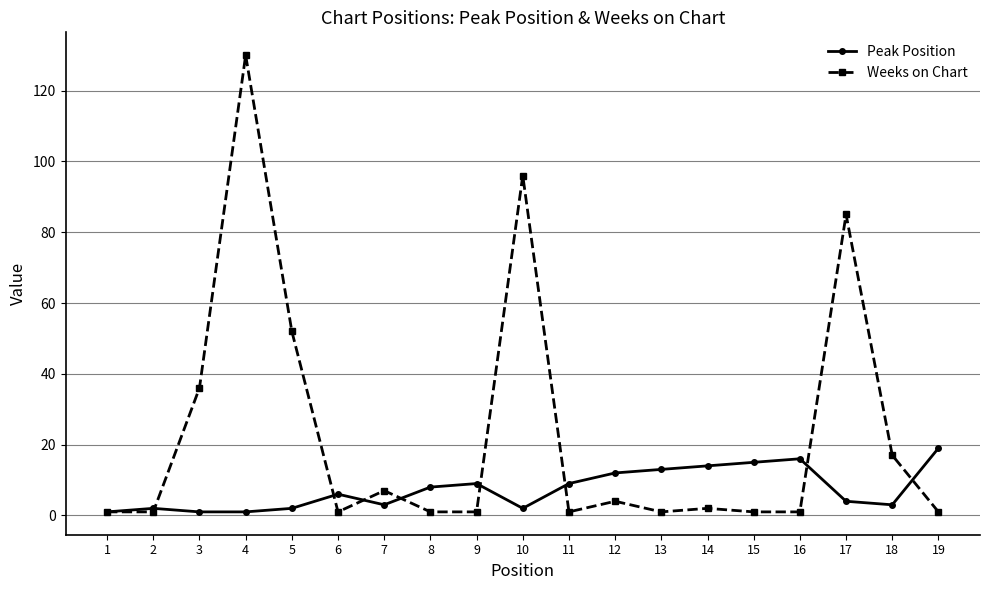

Where is Weeks on Chart nearest to the value 65?

5